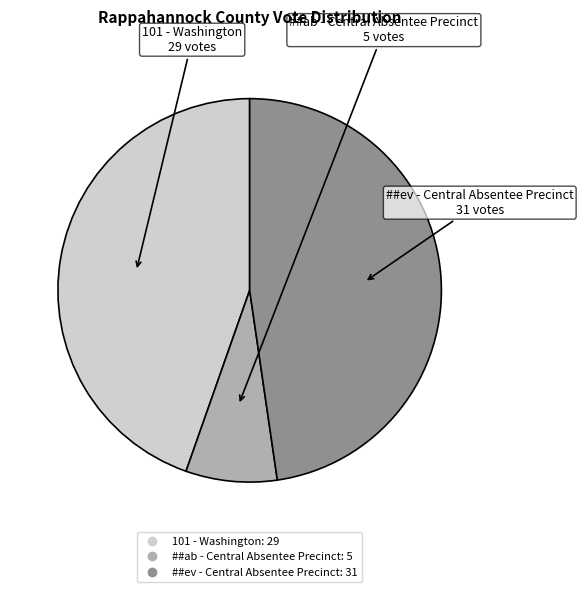

Do ##ev - Central Absentee Precinct and ##ab - Central Absentee Precinct together represent more than half of the pie?

Yes